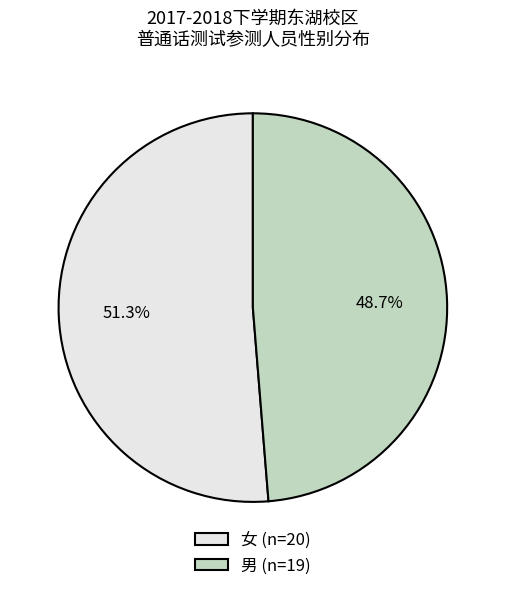

To the nearest percent, what percentage of the pie is 男?

49%